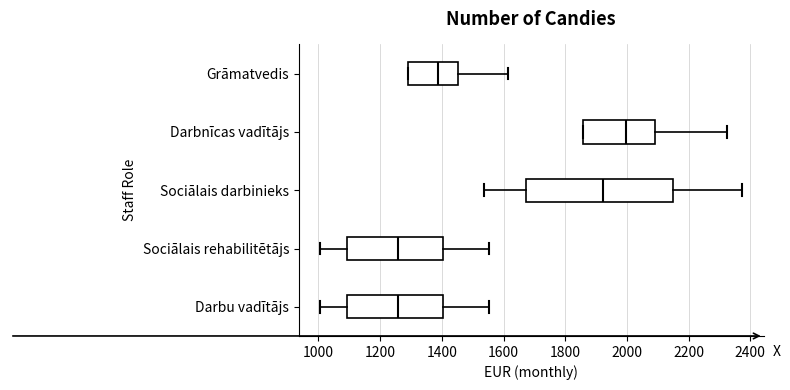

Comparing the boxes themselves (not the whiskers), which one is the widest?

Sociālais darbinieks